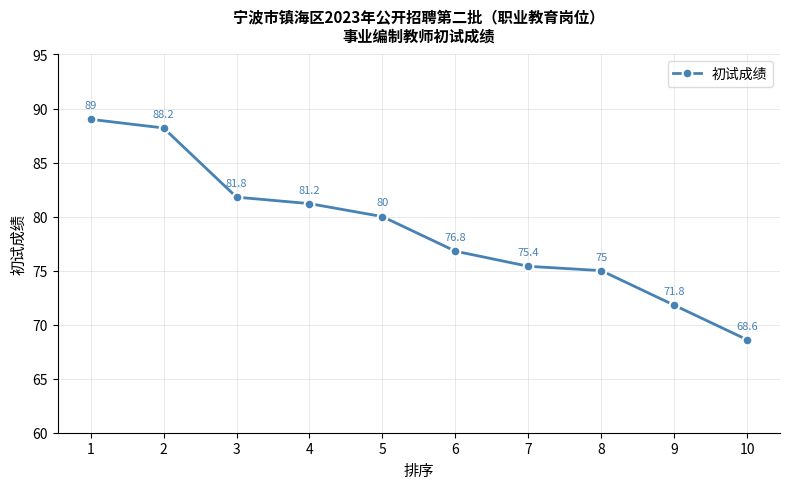

List the labels in order of value, largest first.

1, 2, 3, 4, 5, 6, 7, 8, 9, 10